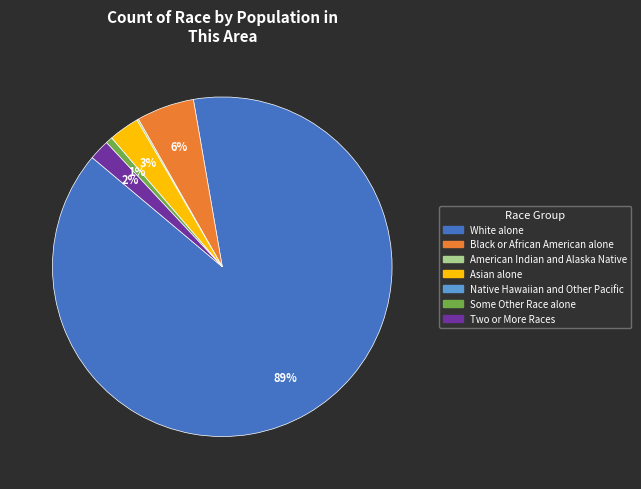

Which slice is the largest?

White alone